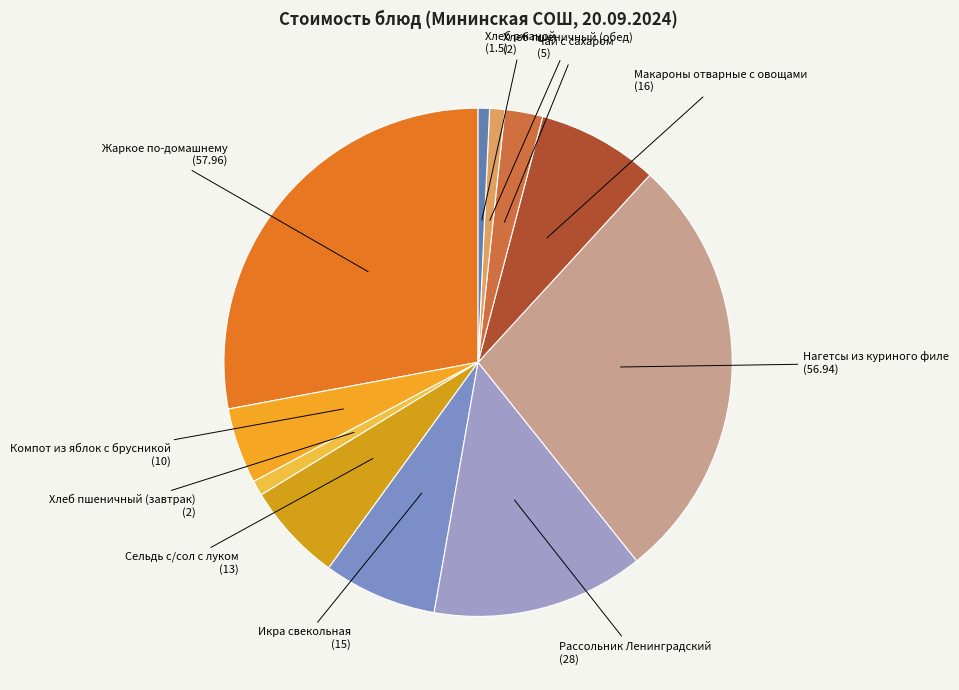

Approximately how many times larger is the value at Икра свекольная (15) compared to Нагетсы из куриного филе (56.94)?

0.3